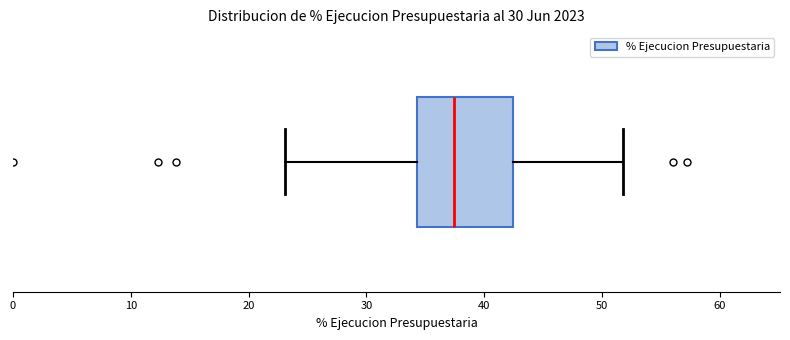

Read this box plot against the x-axis: the position of the median line, the range covered by the box, and the ends of both whiskers. The values are not printed on the chart, so give them approximately, as read against the axis.

median 37, box 34 to 42, whiskers 23 to 52